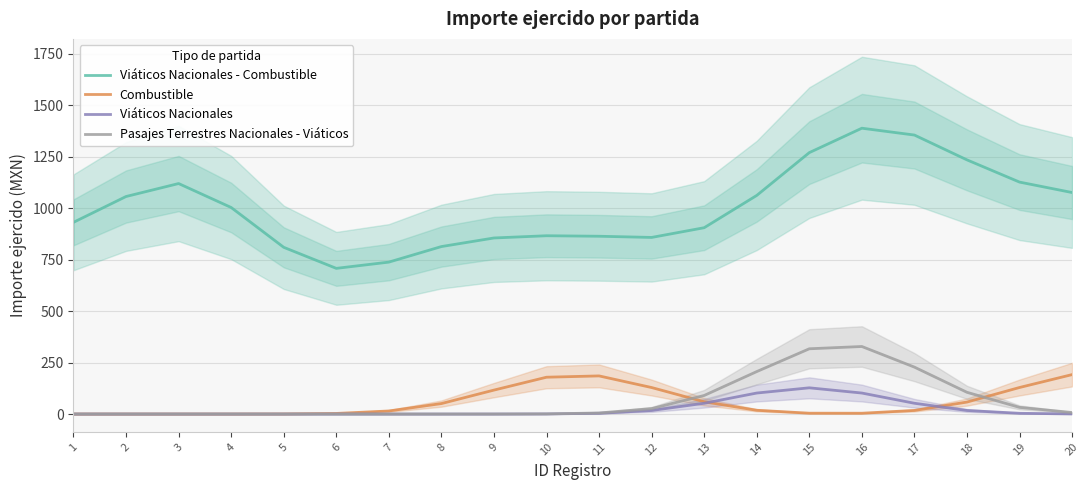

Which has a higher value, 4 or 19?

19